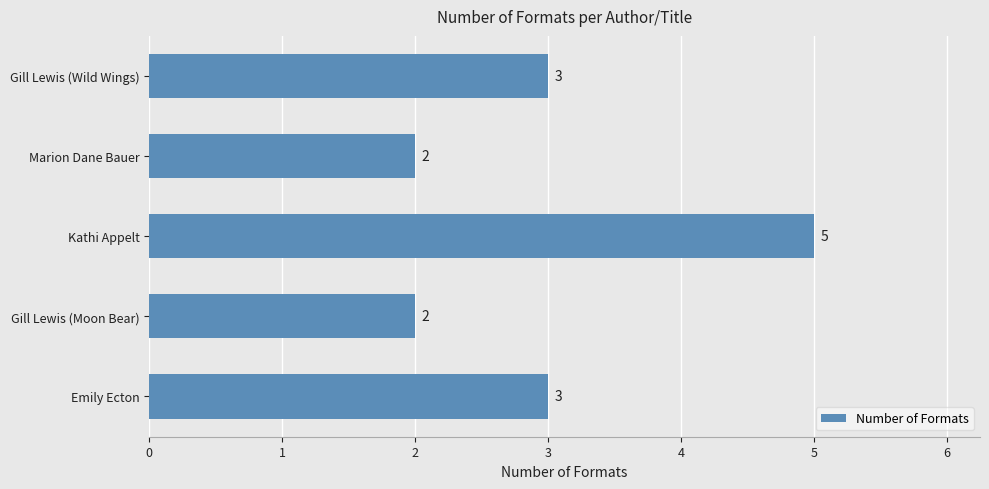

What is the difference between the maximum and minimum values?

3